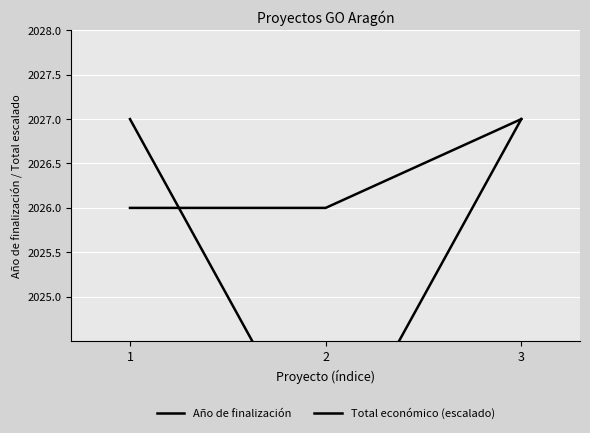

How many lines are shown in the chart?

2